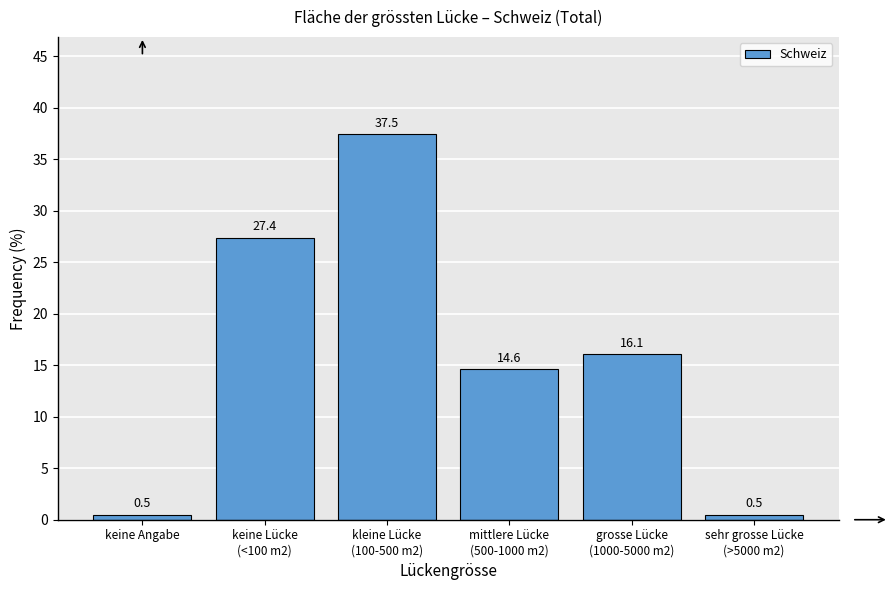

Reading right to left, list all the values displayed in this chart.

0.5	16.1	14.6	37.5	27.4	0.5